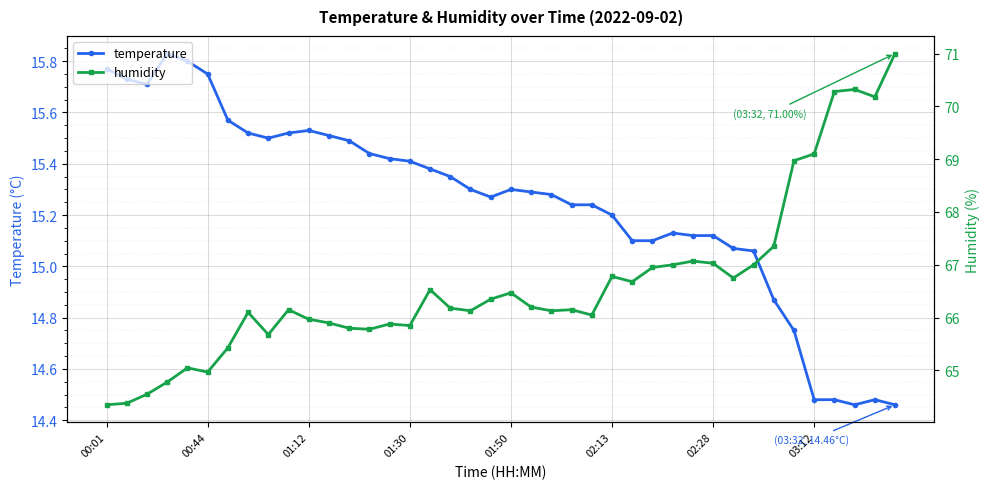

Where does the temperature series first go above 15?

00:01